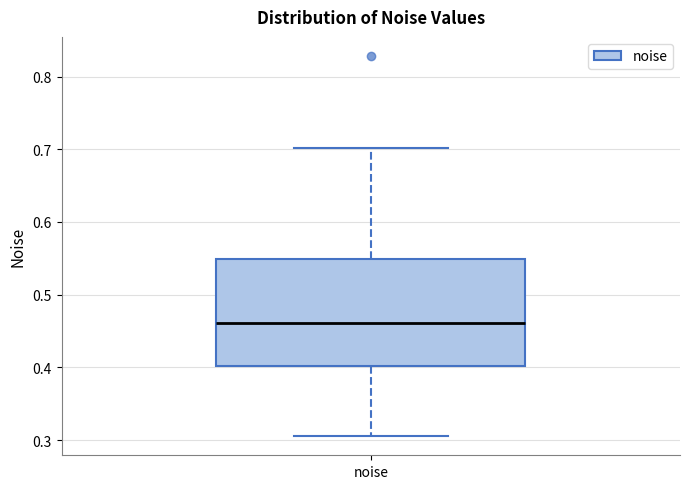

Read this box plot against the y-axis: the position of the median line, the range covered by the box, and the ends of both whiskers. The values are not printed on the chart, so give them approximately, as read against the axis.

median 0.46, box 0.40 to 0.55, whiskers 0.31 to 0.70